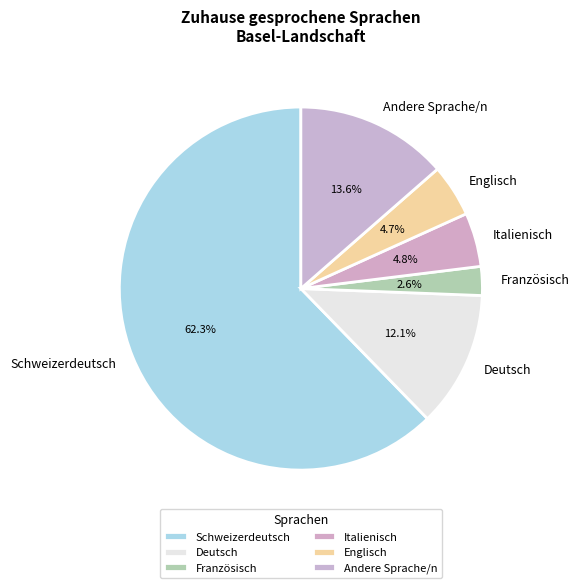

Is the sum of Italienisch and Andere Sprache/n greater than half?

No